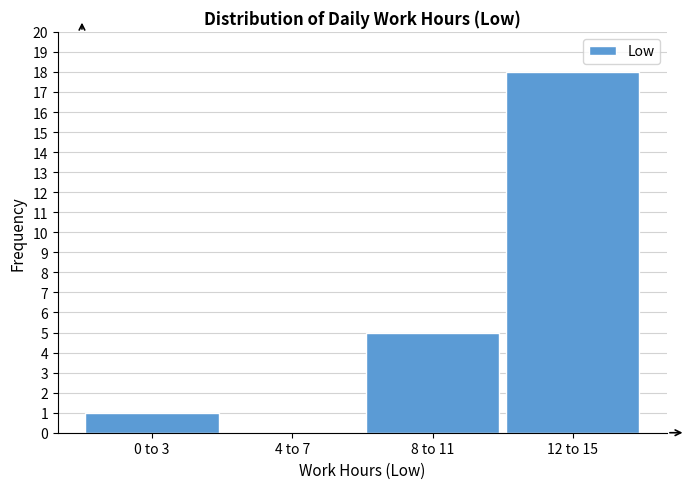

Reading right to left, transcribe all the data shown in this chart.

12 to 15=18	8 to 11=5	4 to 7=0	0 to 3=1